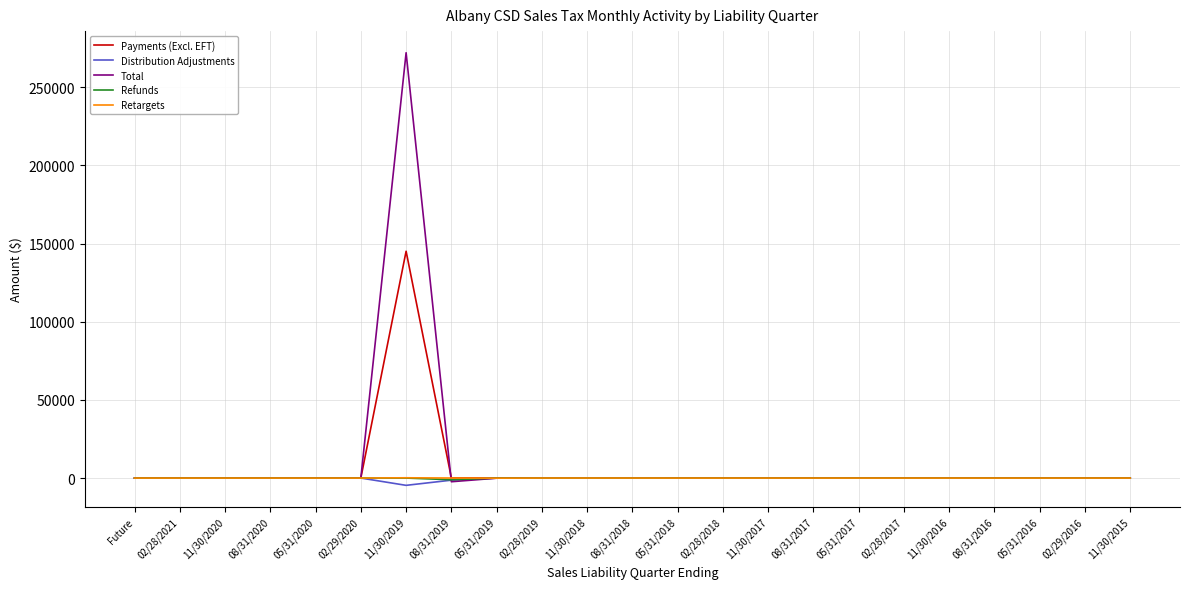

Which series has the widest spread of values?

Total